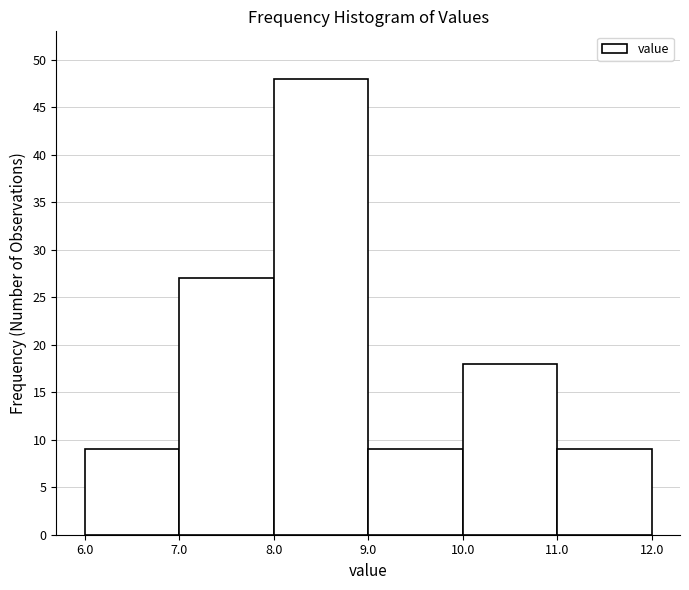

Reading left to right, transcribe this chart: for each bar, give the range it covers on the x-axis and its height. The values are not printed on the chart, so give them approximately, as read against the axis.

6.0 to 7.0: 9
7.0 to 8.0: 27
8.0 to 9.0: 48
9.0 to 10.0: 9
10.0 to 11.0: 18
11.0 to 12.0: 9